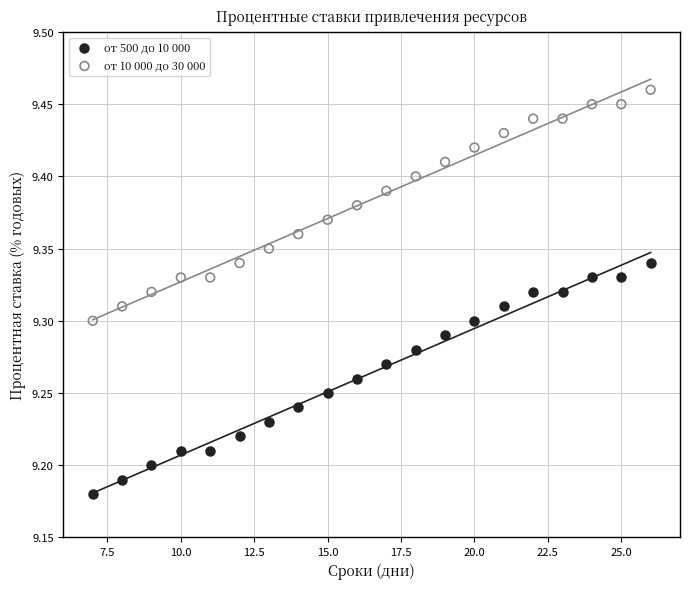

What are all the series names shown in the legend?

от 500 до 10 000, от 10 000 до 30 000